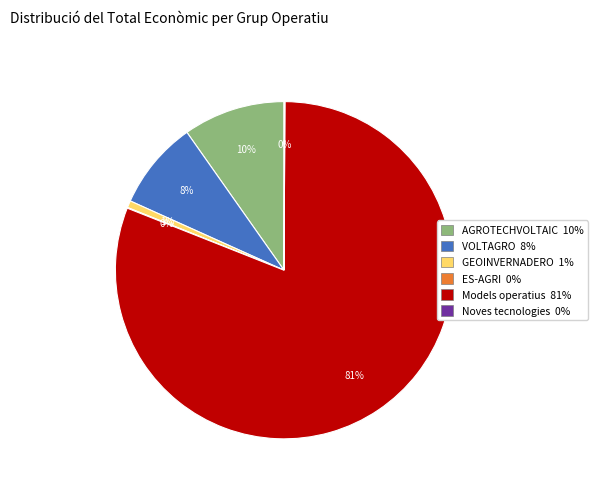

Which slice is the largest?

Models operatius